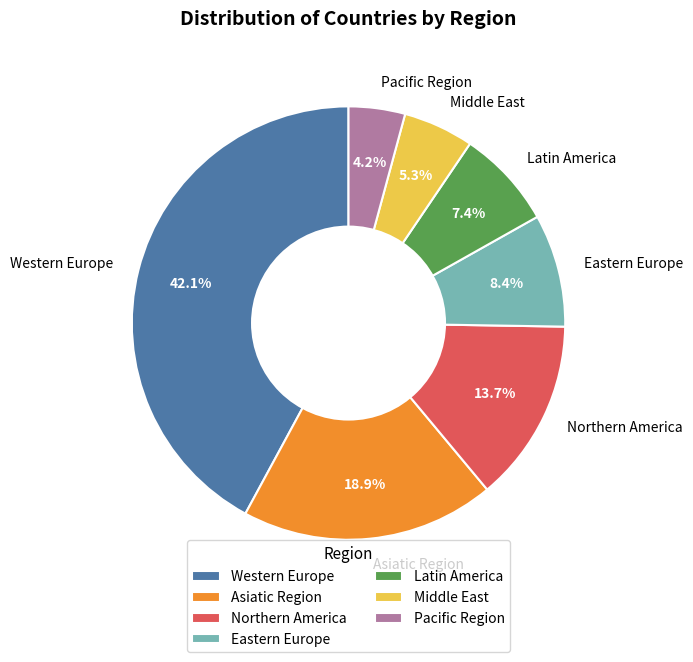

Between Asiatic Region and Middle East, which is larger?

Asiatic Region